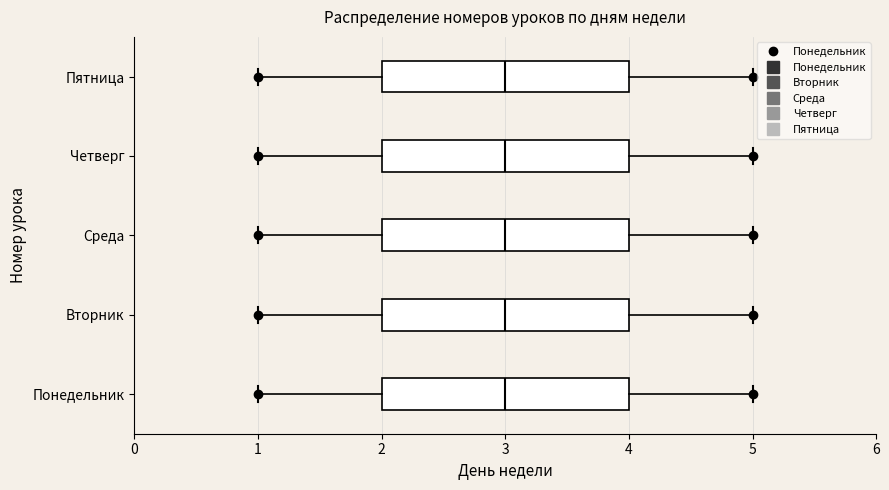

Reading bottom to top, transcribe this box plot: for each box, give where its median line is, the range the box spans, and where its two whiskers end, as read against the x-axis. The values are not printed on the chart, so give them approximately, as read against the axis.

Понедельник: median 3, box 2 to 4, whiskers 1 to 5
Вторник: median 3, box 2 to 4, whiskers 1 to 5
Среда: median 3, box 2 to 4, whiskers 1 to 5
Четверг: median 3, box 2 to 4, whiskers 1 to 5
Пятница: median 3, box 2 to 4, whiskers 1 to 5